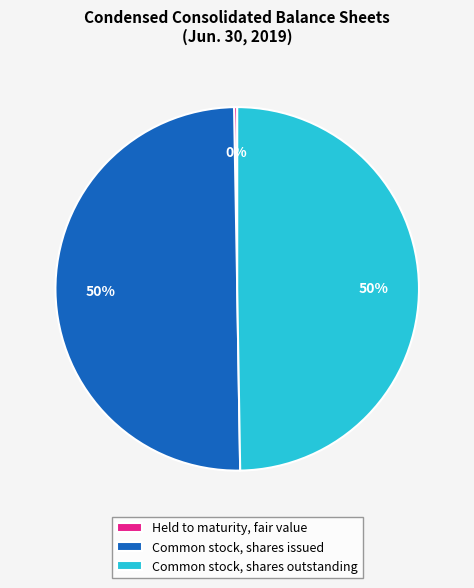

What is the smallest slice in the pie chart?

Held to maturity, fair value